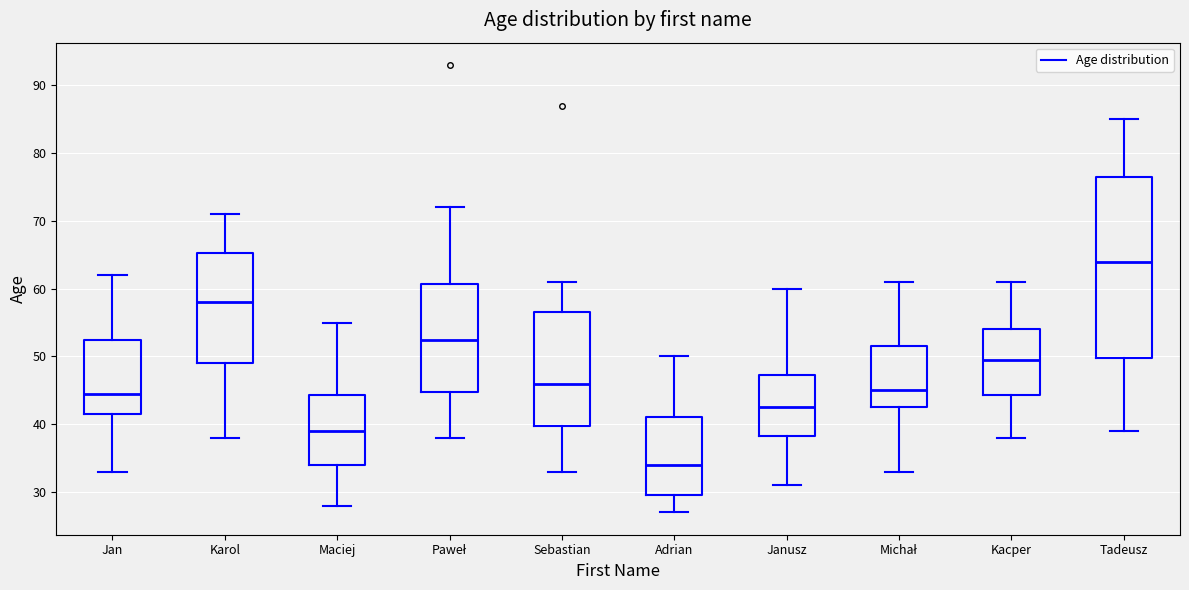

Which box is the tallest, from its lower edge to its upper edge?

Tadeusz